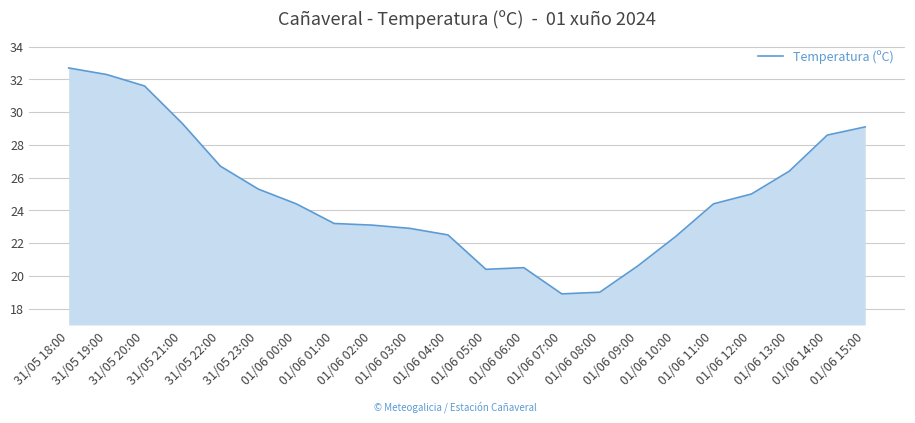

What is the difference between the maximum and minimum values?

13.8